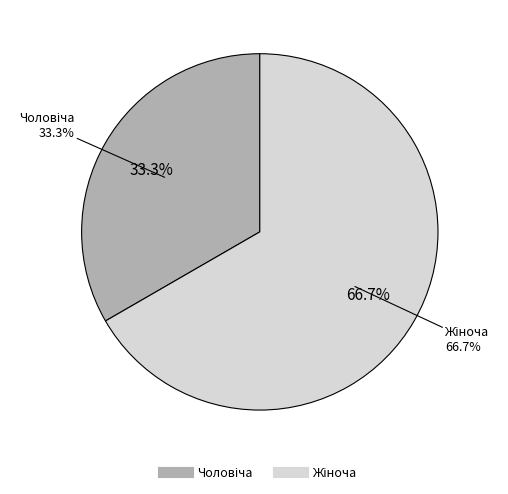

Count the number of slices in the pie.

2